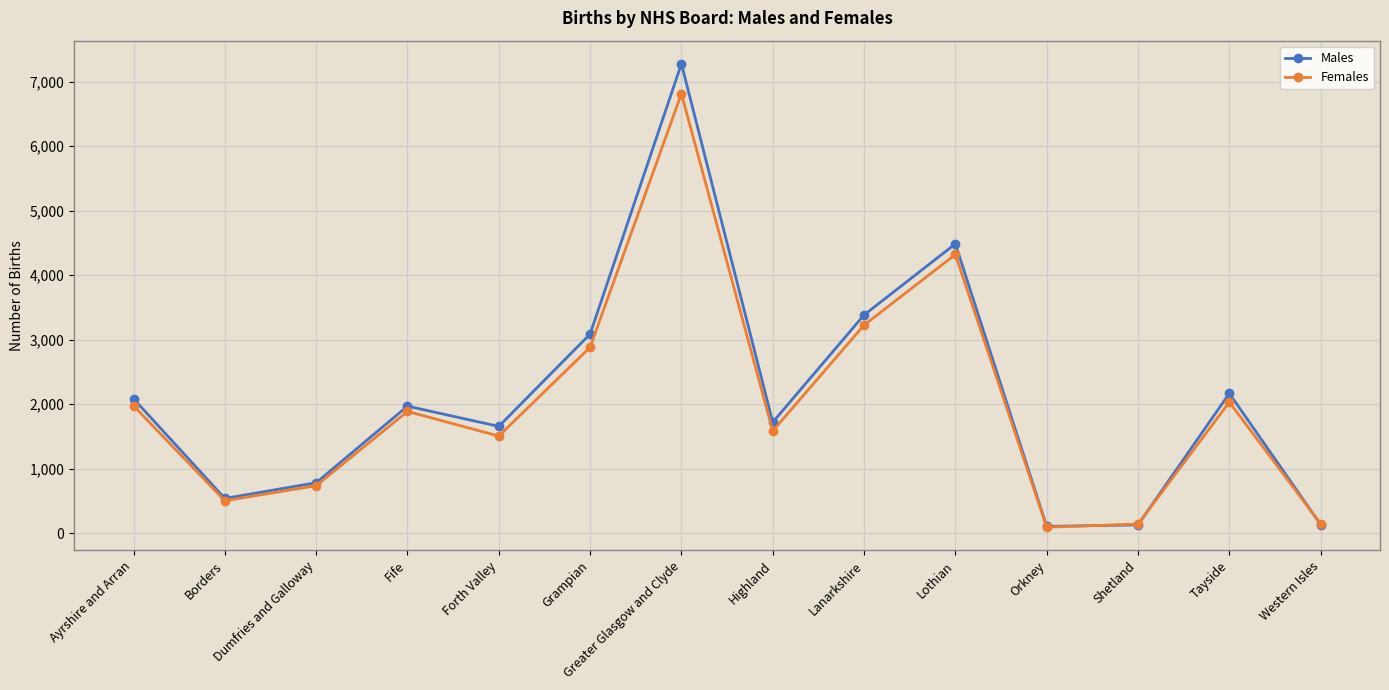

At which label is Males closest to 3690?

Lanarkshire